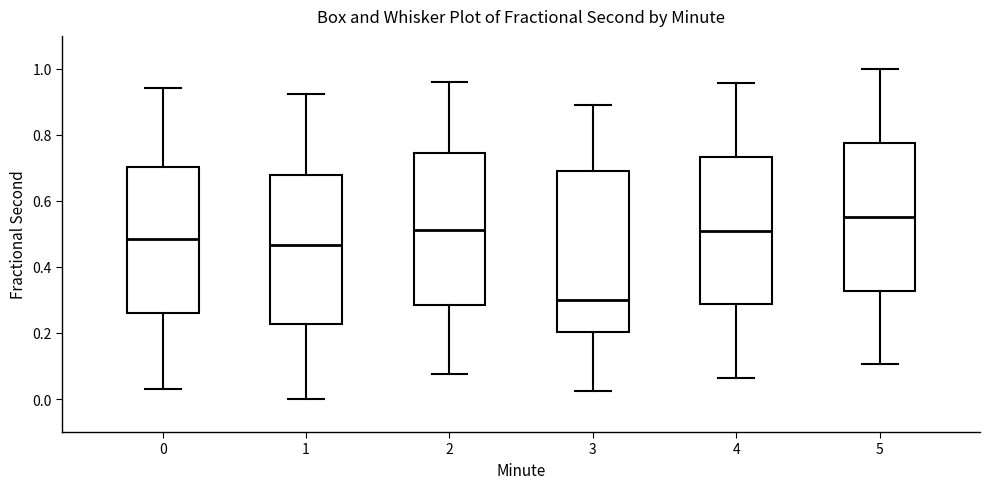

Reading left to right, transcribe this box plot: for each box, give where its median line is, the range the box spans, and where its two whiskers end, as read against the y-axis. The values are not printed on the chart, so give them approximately, as read against the axis.

0: median 0.48, box 0.26 to 0.70, whiskers 0.04 to 0.94
1: median 0.46, box 0.22 to 0.68, whiskers 0.00 to 0.92
2: median 0.52, box 0.28 to 0.74, whiskers 0.08 to 0.96
3: median 0.30, box 0.20 to 0.70, whiskers 0.02 to 0.90
4: median 0.52, box 0.28 to 0.74, whiskers 0.06 to 0.96
5: median 0.56, box 0.32 to 0.78, whiskers 0.10 to 1.00